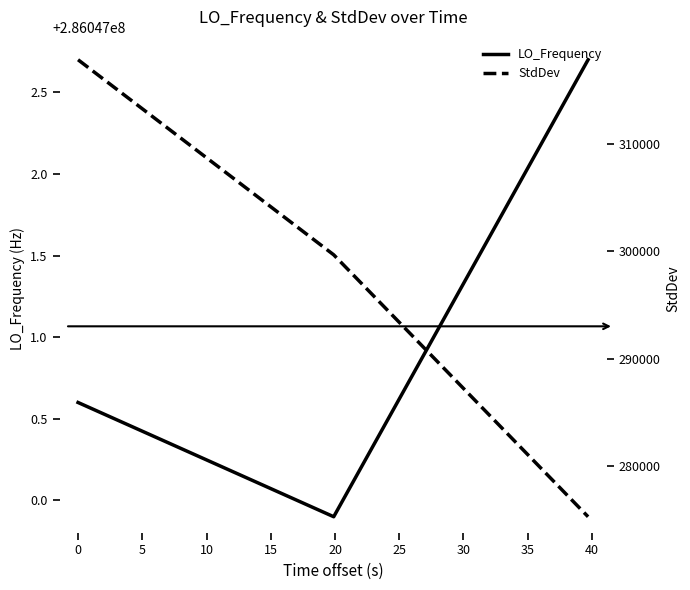

What is the value of the StdDev point at the 3rd from the left?

275268.2